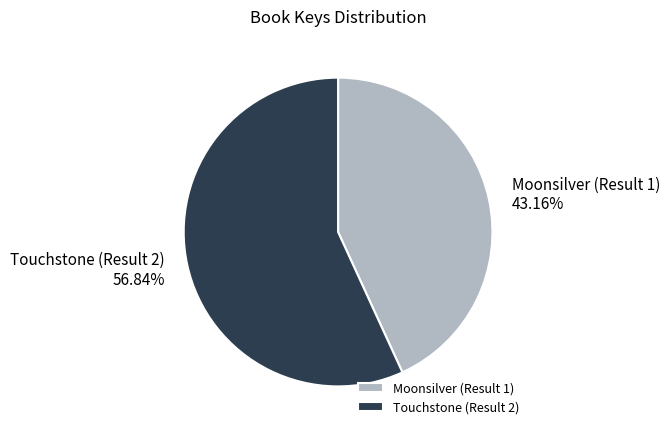

What percentage is NOT represented by Moonsilver (Result 1)?

56.8%